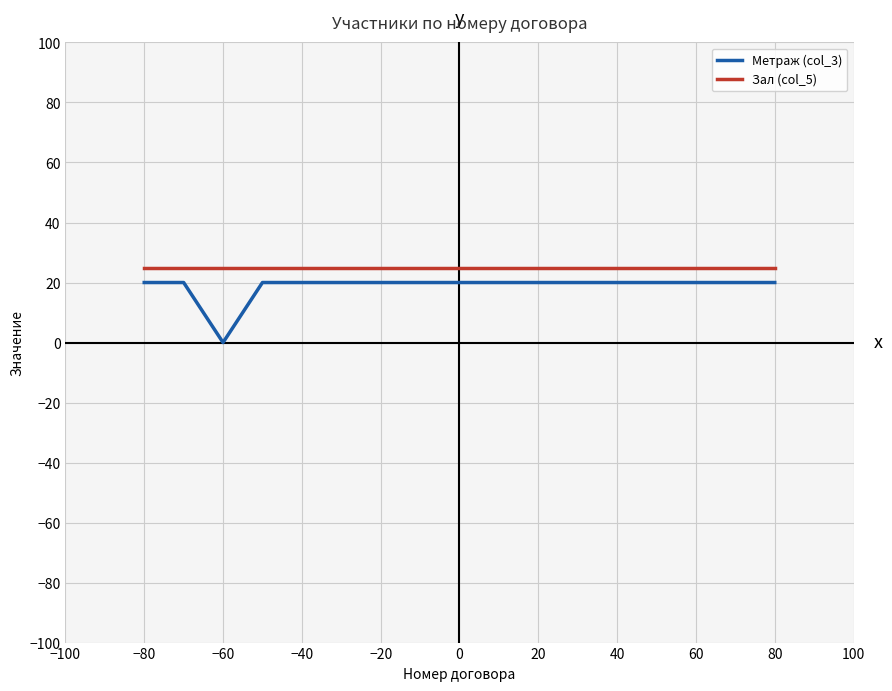

How many values in Метраж (col_3) are above zero?

16